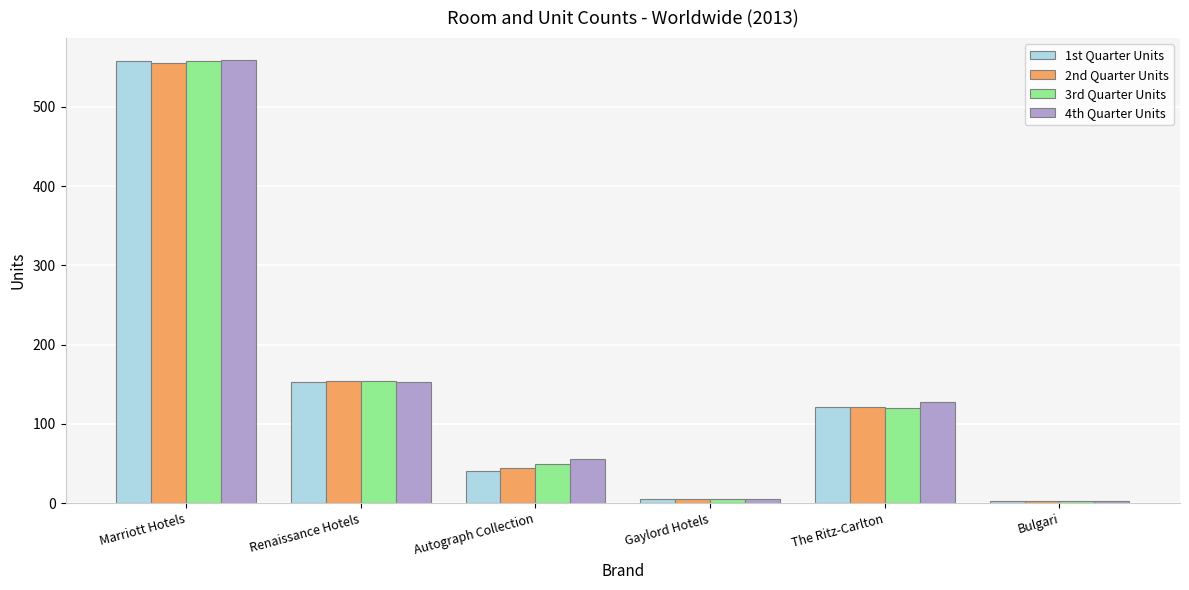

What is the sum of the 1st Quarter Units values at Autograph Collection and Marriott Hotels?

599